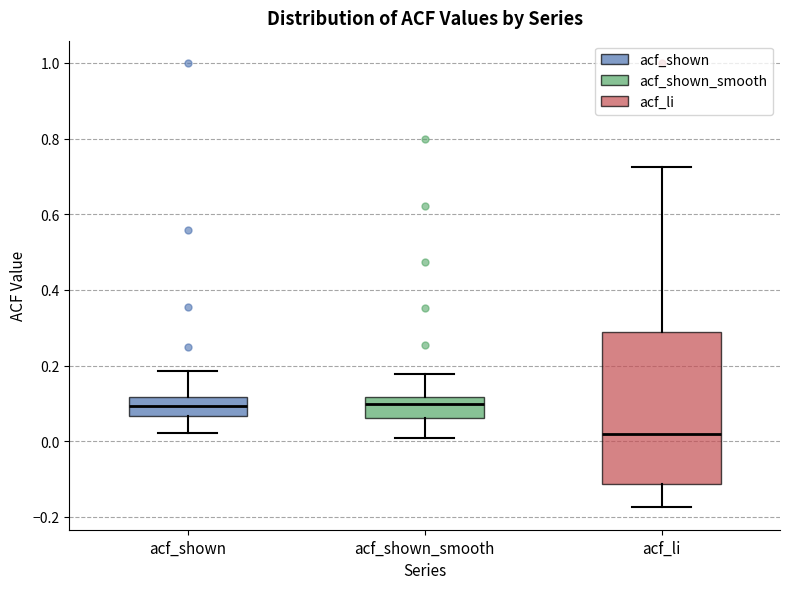

Reading left to right, transcribe this box plot: for each box, give where its median line is, the range the box spans, and where its two whiskers end, as read against the y-axis. The values are not printed on the chart, so give them approximately, as read against the axis.

acf_shown: median 0.10, box 0.06 to 0.12, whiskers 0.02 to 0.18
acf_shown_smooth: median 0.10, box 0.06 to 0.12, whiskers 0.00 to 0.18
acf_li: median 0.02, box -0.12 to 0.28, whiskers -0.18 to 0.72